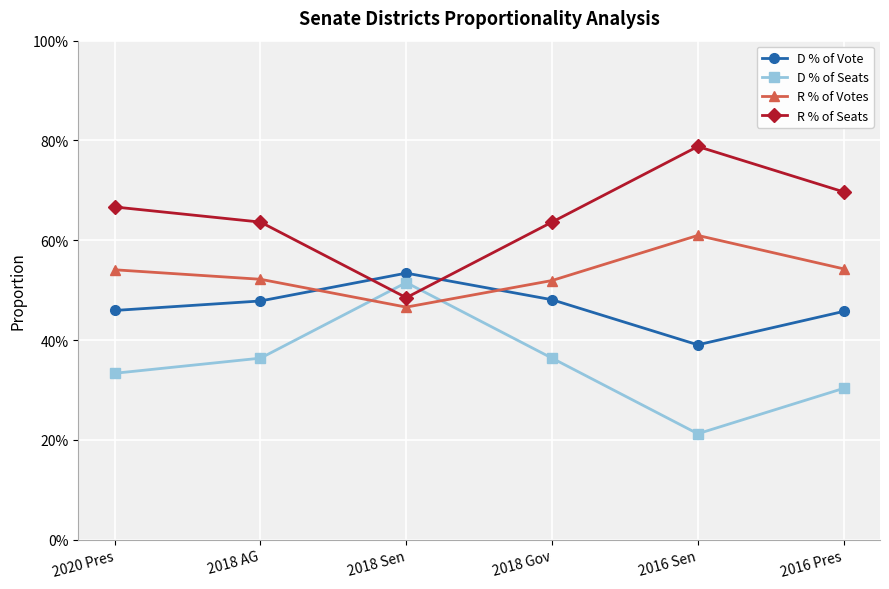

Read the R % of Seats value at 2018 Sen.

0.5